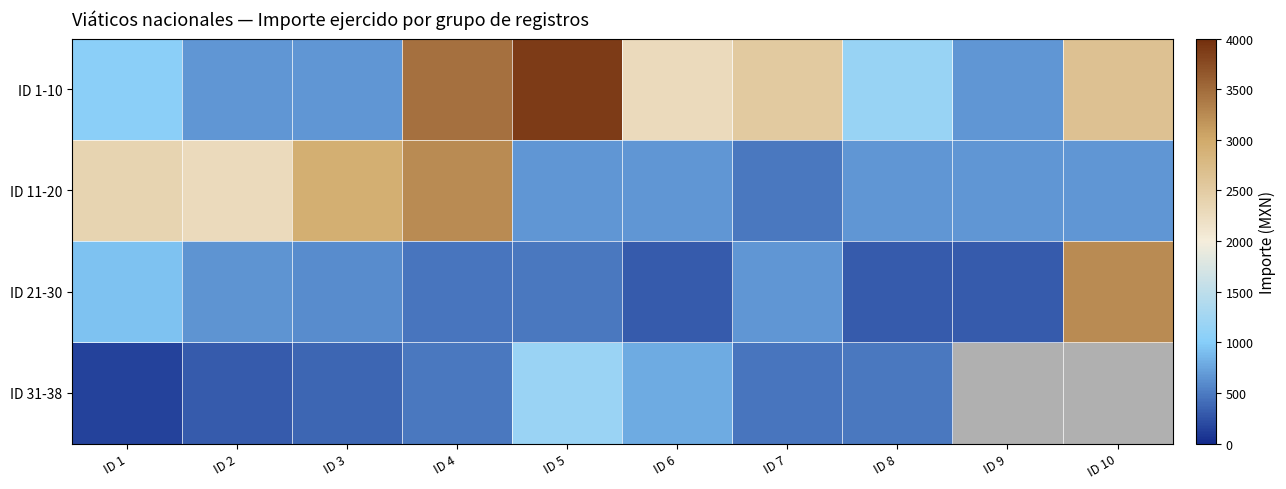

Is the value of ID 11-20 at ID 3 greater than the value of ID 21-30 at ID 4?

Yes